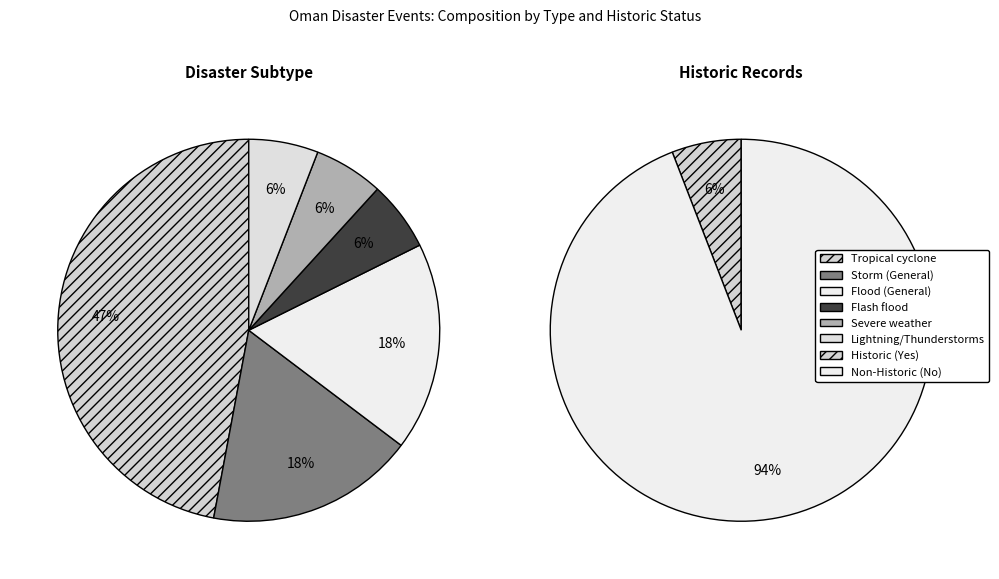

Which category has the smallest portion of the pie?

Flash flood